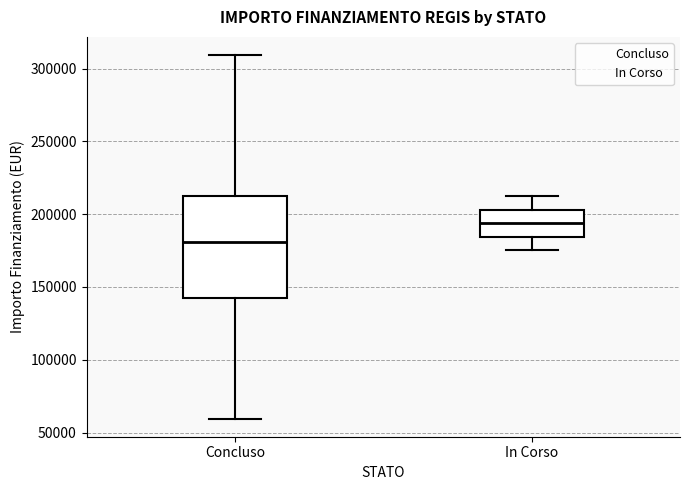

Reading left to right, transcribe this box plot: for each box, give where its median line is, the range the box spans, and where its two whiskers end, as read against the y-axis. The values are not printed on the chart, so give them approximately, as read against the axis.

Concluso: median 180000, box 145000 to 210000, whiskers 60000 to 310000
In Corso: median 195000, box 185000 to 205000, whiskers 175000 to 210000